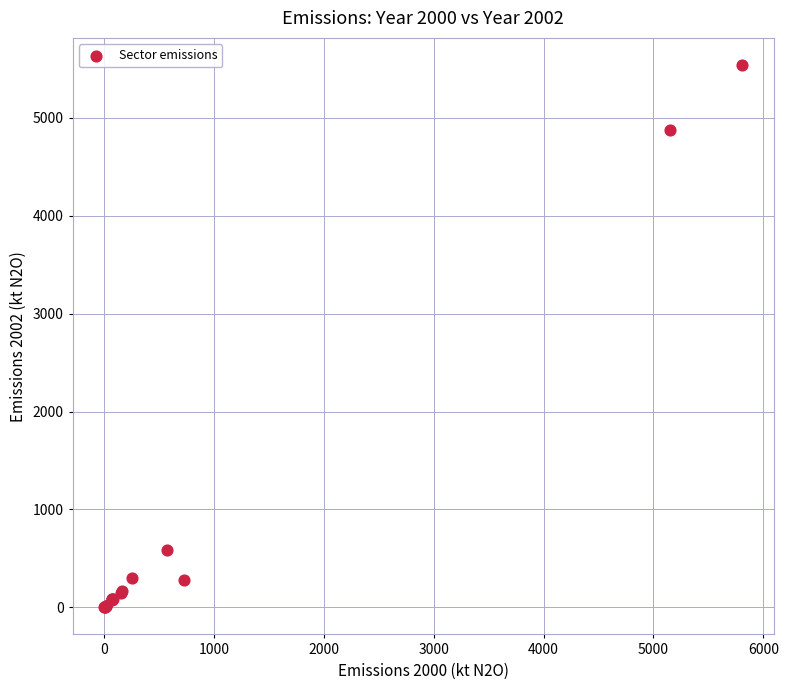

What Y value in the scatter plot is closest to 2769?

4875.2